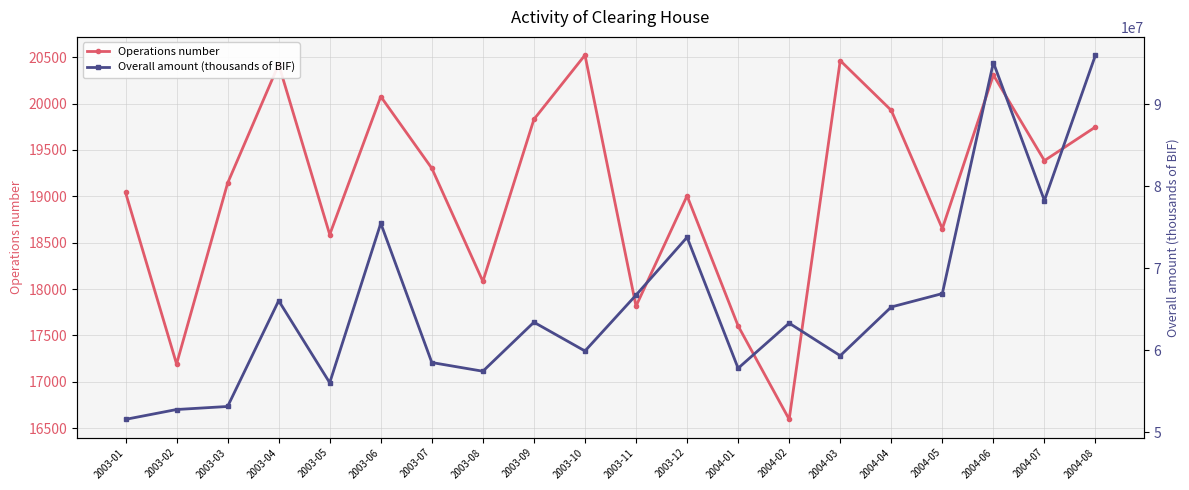

Is it true that Overall amount (thousands of BIF) equals 53127664 at 2003-03?

True